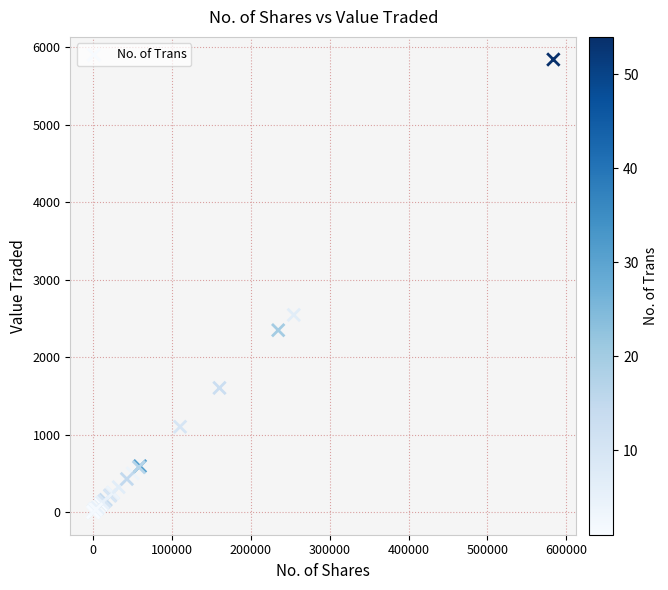

What Y value in the scatter plot is closest to 2919?

2544